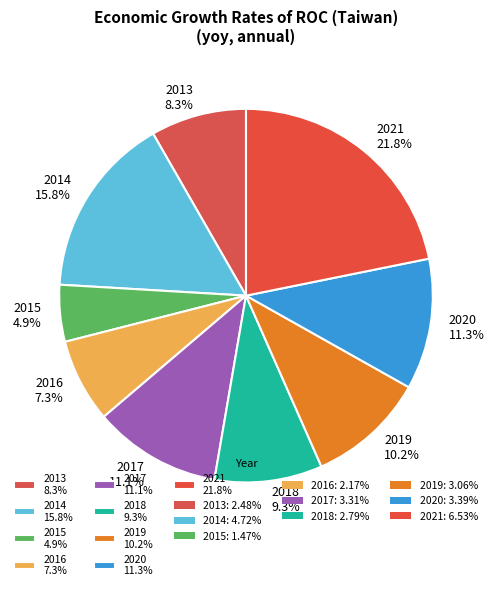

Which slice is the smallest?

2015